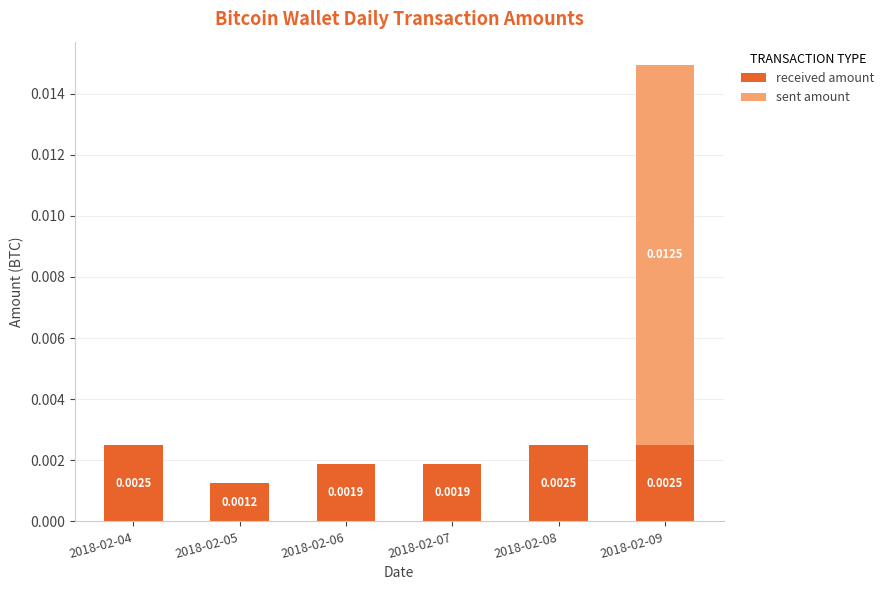

At which category is the sum across all series the highest?

2018-02-09